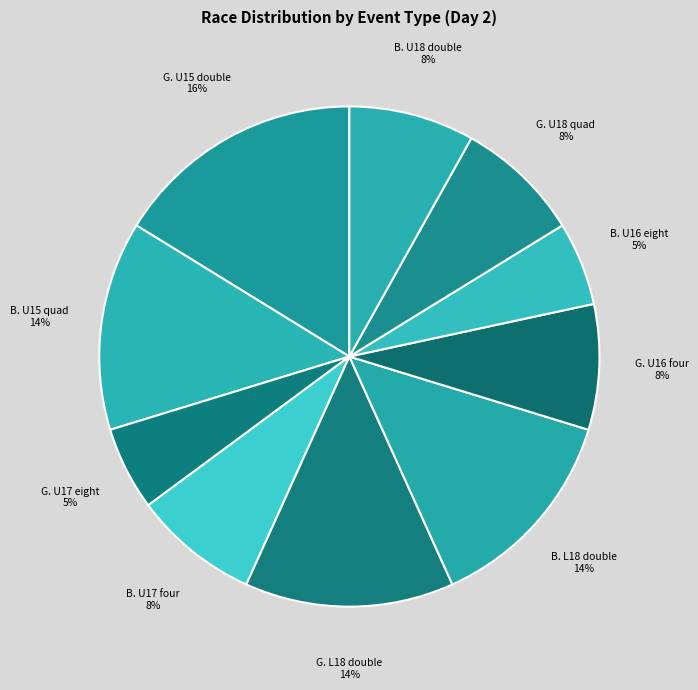

How many segments does this pie chart have?

10